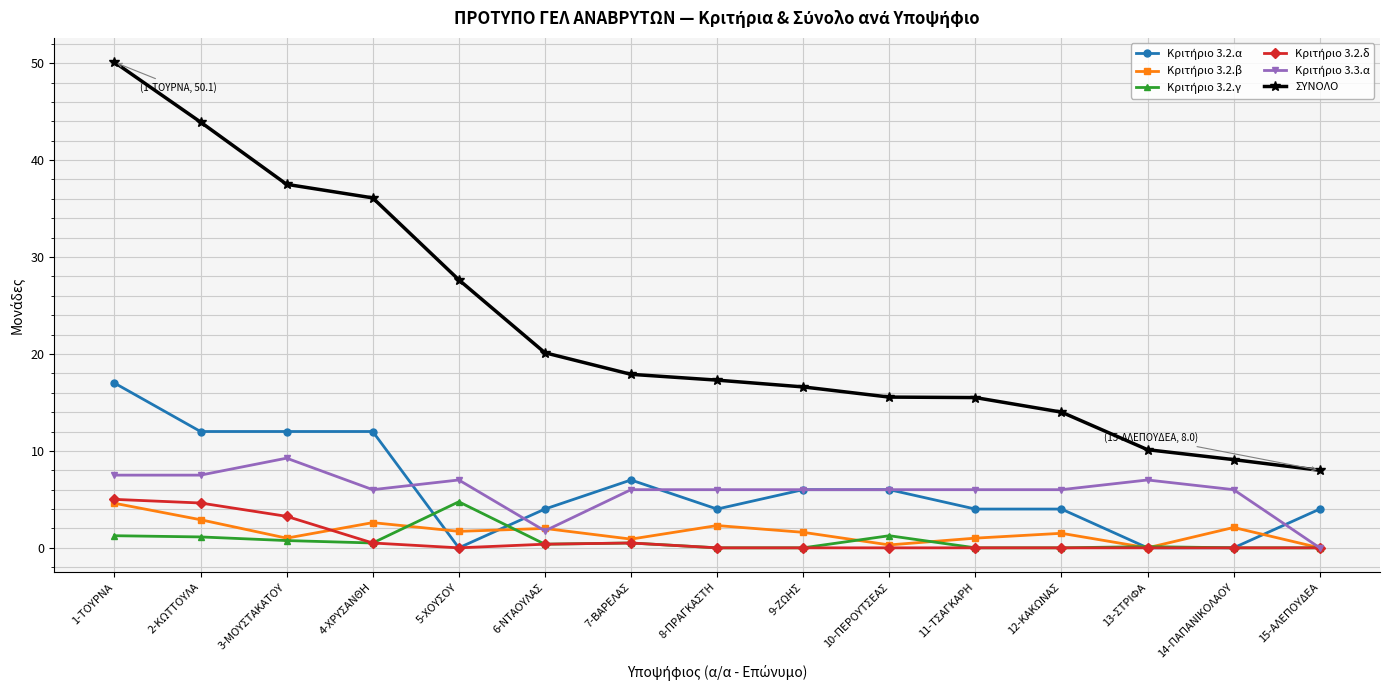

What is the label of the 5th point from the left?

5-ΧΟΥΣΟΥ